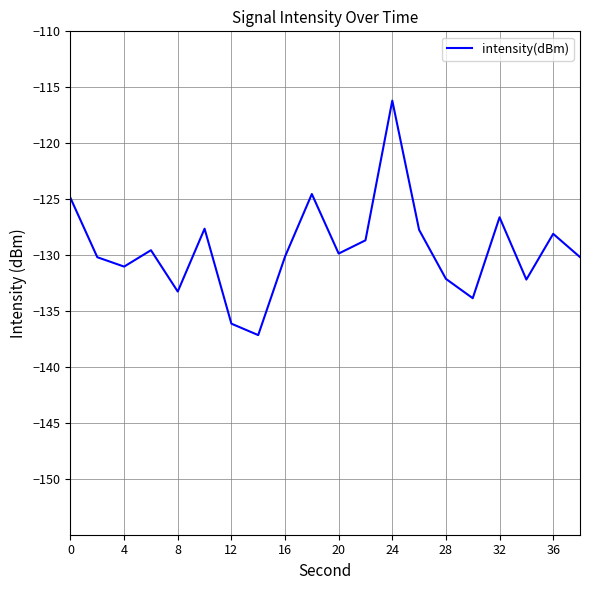

What is the smallest value displayed?

-137.2